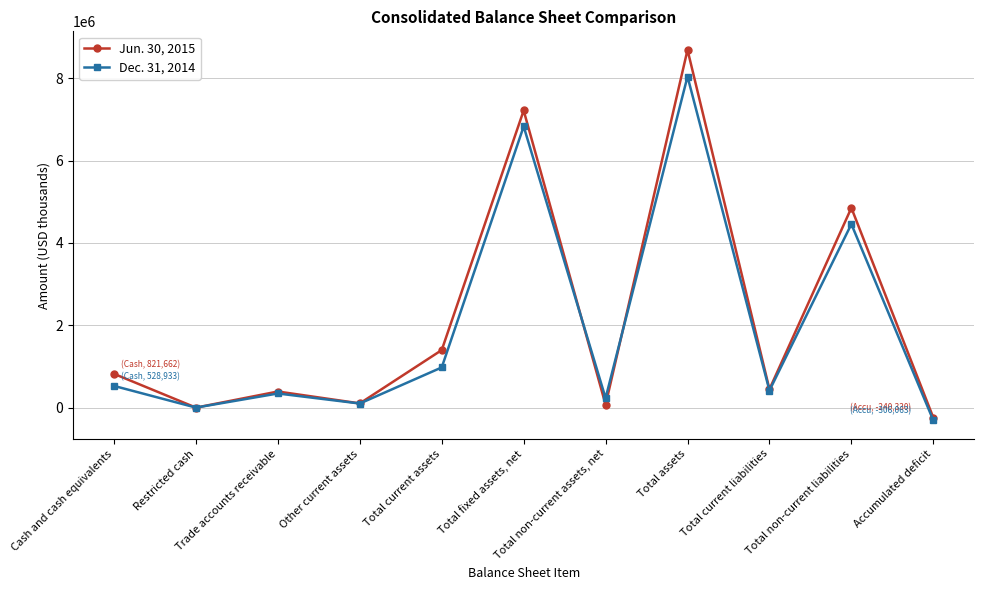

Which series has the largest range (max minus min)?

Jun. 30, 2015